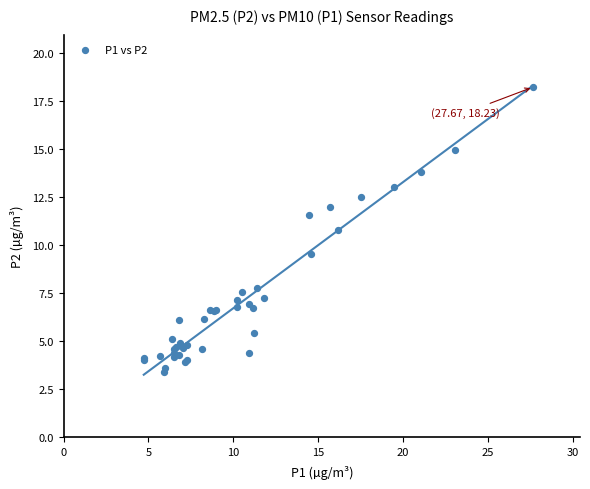

What Y value in the scatter plot is closest to 10?

9.5